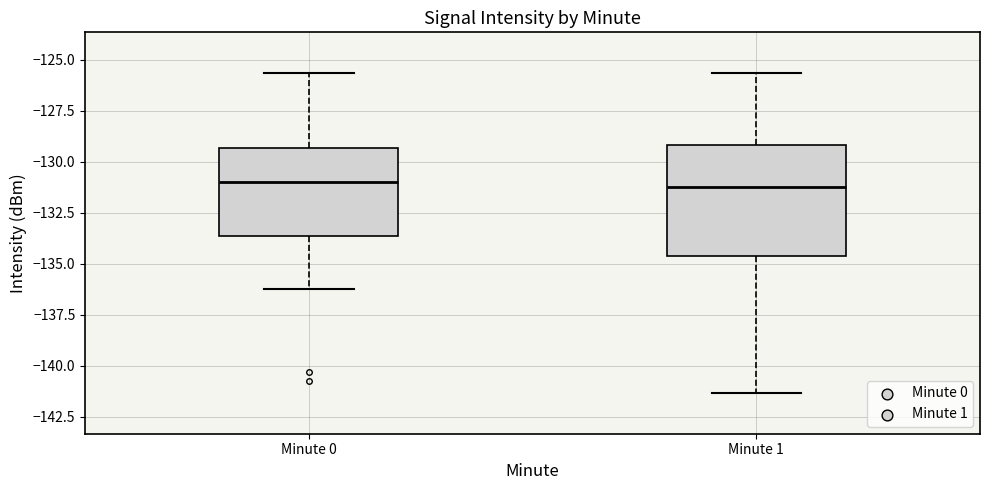

Reading left to right, transcribe this box plot: for each box, give where its median line is, the range the box spans, and where its two whiskers end, as read against the y-axis. The values are not printed on the chart, so give them approximately, as read against the axis.

Minute 0: median -131.0, box -133.5 to -129.5, whiskers -136.5 to -125.5
Minute 1: median -131.0, box -134.5 to -129.0, whiskers -141.5 to -125.5